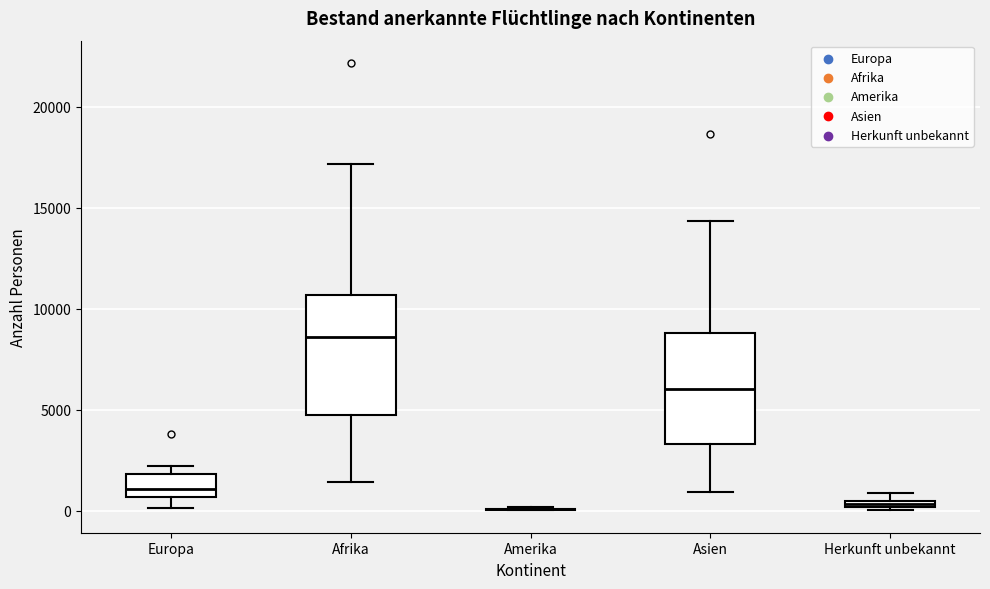

Where is the upper edge of the box for Herkunft unbekannt on the y-axis? The values are not printed on the chart, so give them approximately, as read against the axis.

500